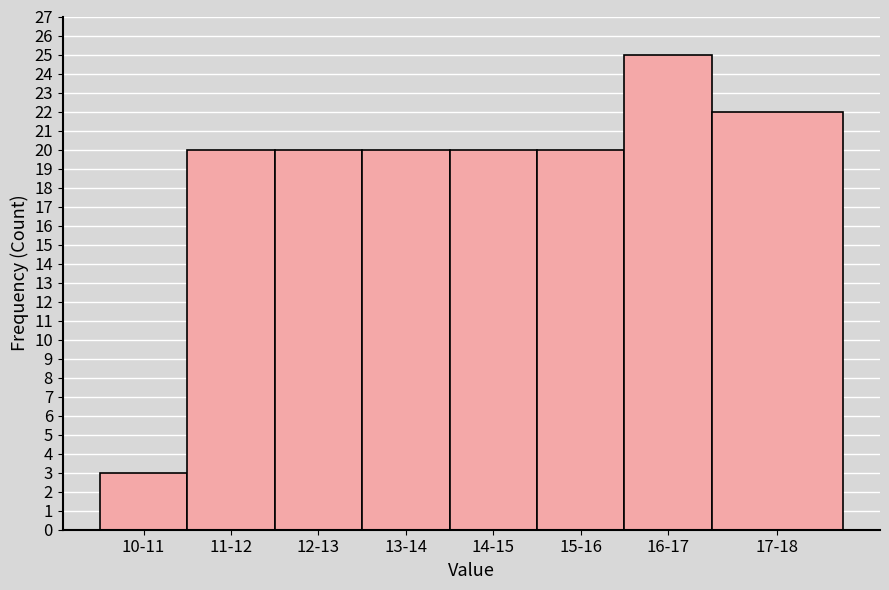

Reading right to left, transcribe all the data shown in this chart.

22	25	20	20	20	20	20	3